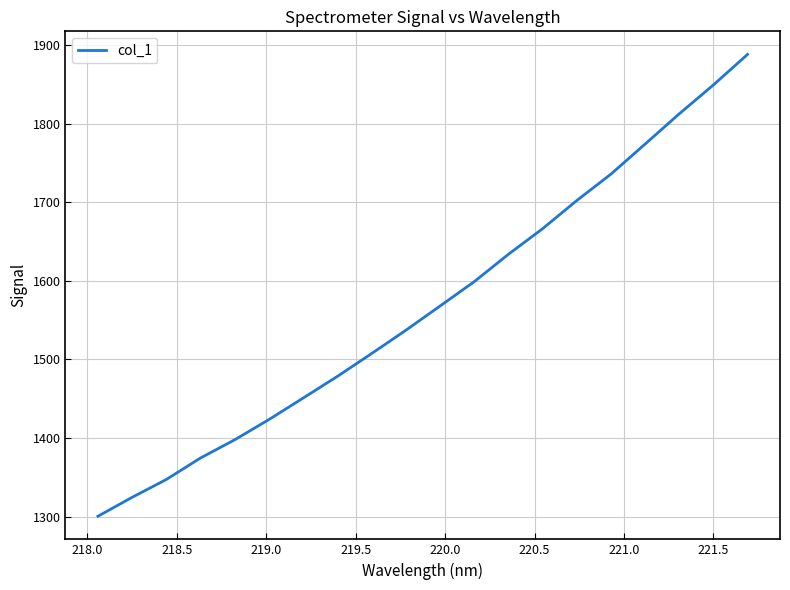

What is the greatest value displayed?

1888.1